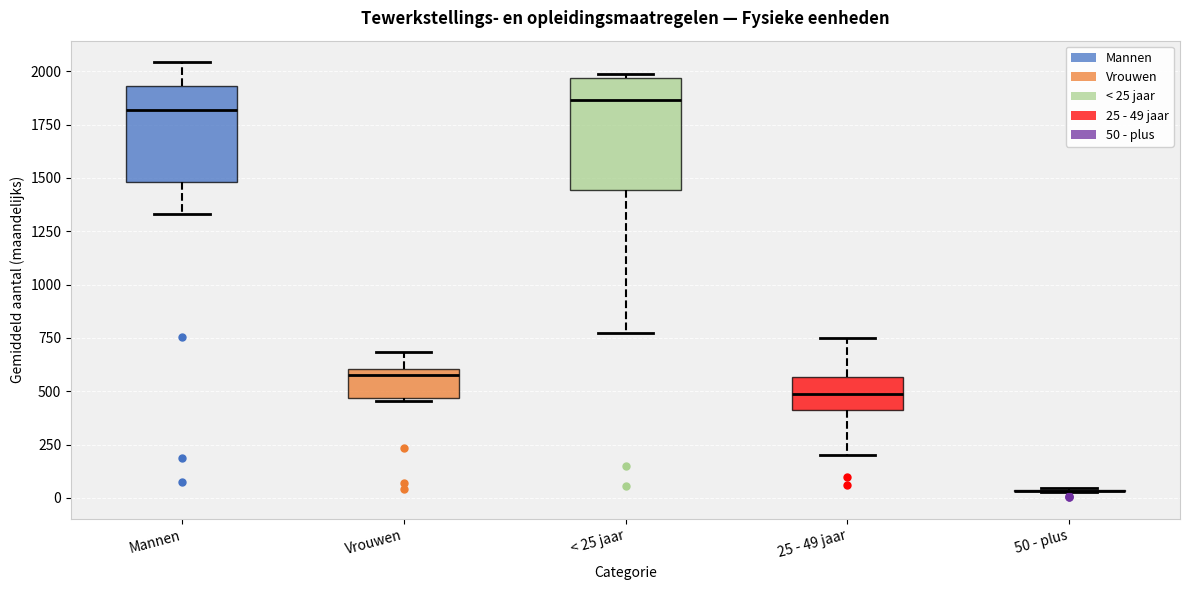

Reading left to right, read every box against the y-axis: the position of its median line, the range the box covers, and the ends of its whiskers. The values are not printed on the chart, so give them approximately, as read against the axis.

Mannen: median 1800, box 1500 to 1950, whiskers 1350 to 2050
Vrouwen: median 600 (just below the box's upper edge), box 450 to 600, whiskers 450 to 700
< 25 jaar: median 1850, box 1450 to 1950, whiskers 750 to 2000
25 - 49 jaar: median 500, box 400 to 550, whiskers 200 to 750
50 - plus: box collapsed to a line at 50, whiskers 50 to 50